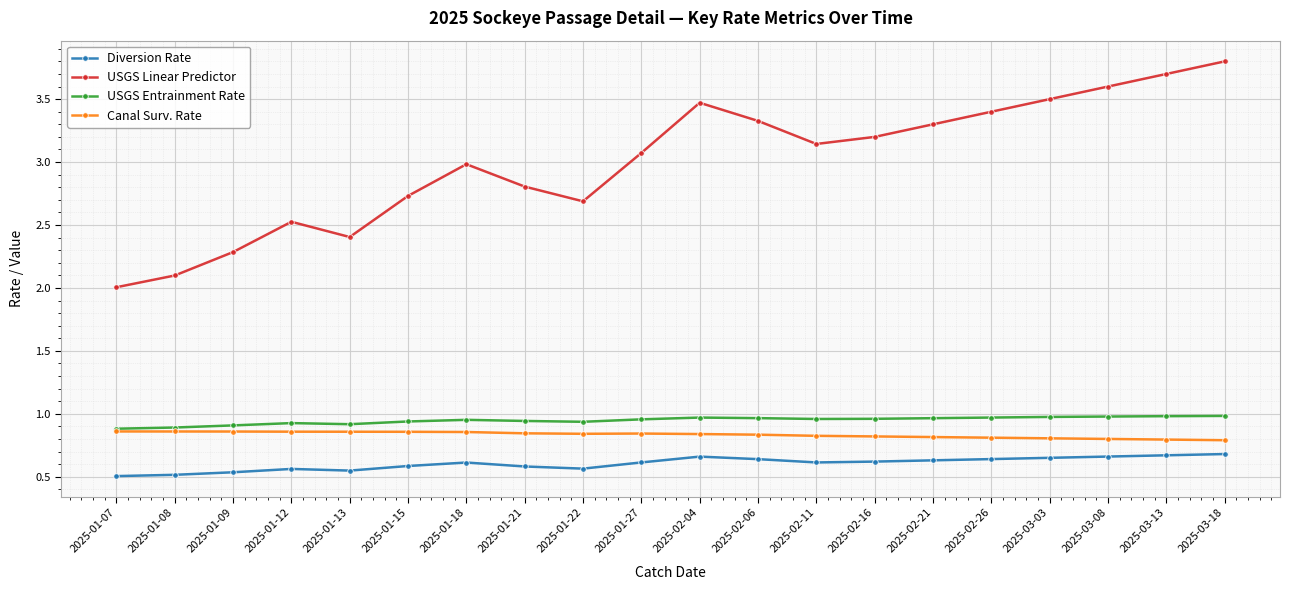

What is the lowest value of the USGS Linear Predictor series?

2.0